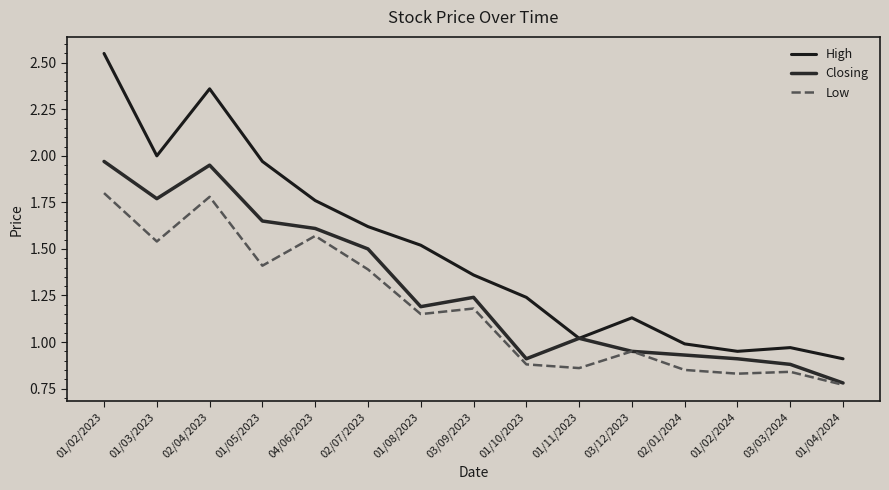

Which series has the largest total across all categories?

High